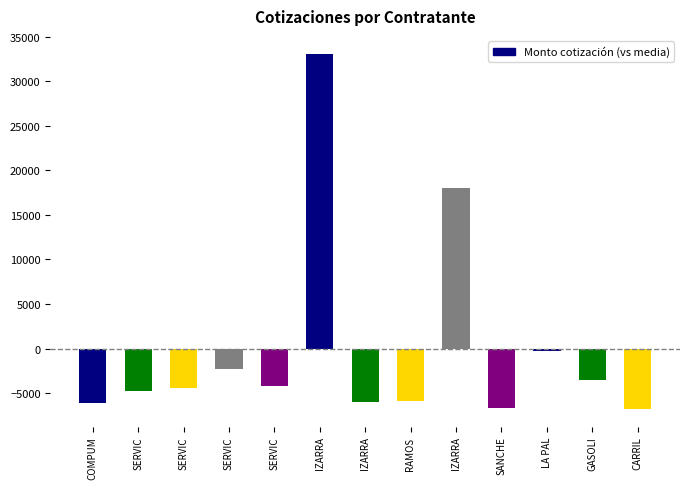

What is the approximate value at RAMOS ?

-5868.0